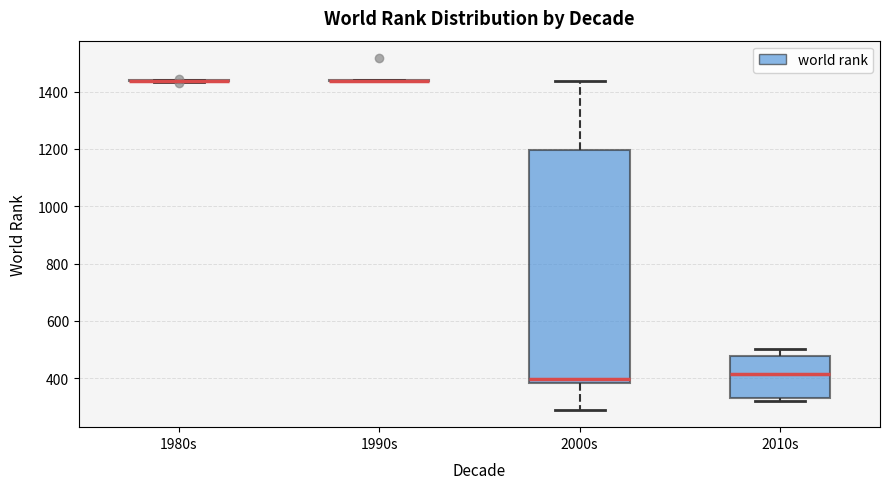

Reading left to right, read every box against the y-axis: the position of its median line, the range the box covers, and the ends of its whiskers. The values are not printed on the chart, so give them approximately, as read against the axis.

1980s: box collapsed to a line at 1440, whiskers 1440 to 1440
1990s: box collapsed to a line at 1440, whiskers 1440 to 1440
2000s: median 400, box 380 to 1200, whiskers 300 to 1440
2010s: median 420, box 340 to 480, whiskers 320 to 500